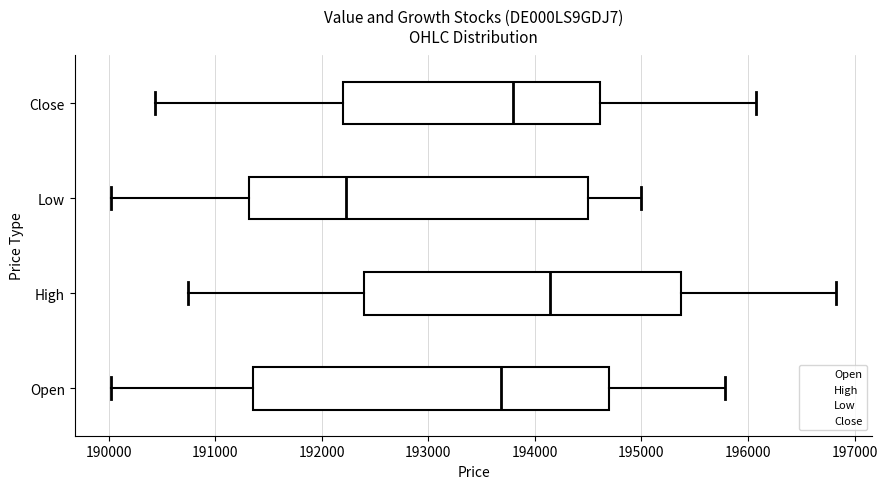

Which box's median line is the furthest to the right?

High